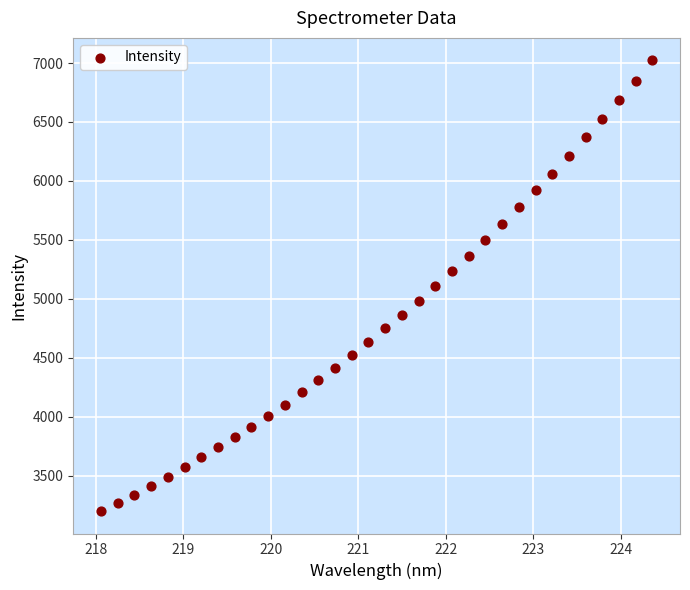

What is the range of Y values (max minus min)?

3822.9